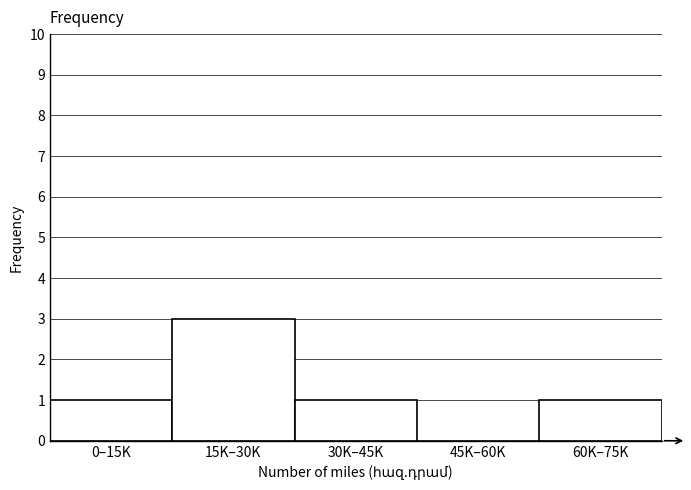

Reading left to right, what are all the values shown in this chart?

0–15K=1	15K–30K=3	30K–45K=1	45K–60K=0	60K–75K=1